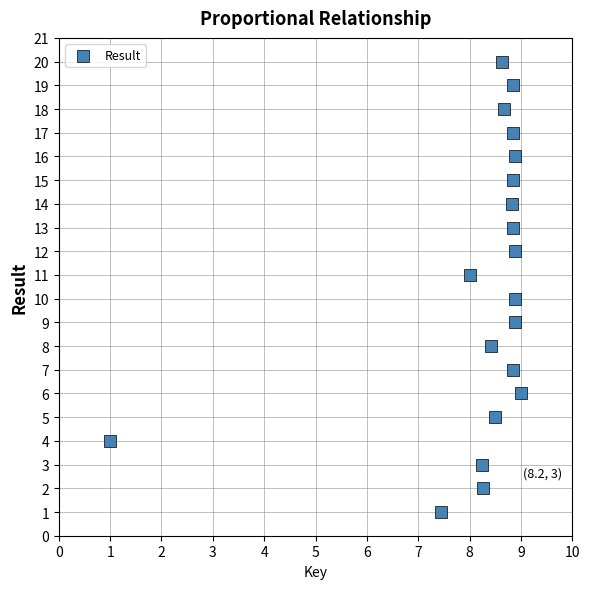

What is the range of Y values (max minus min)?

19